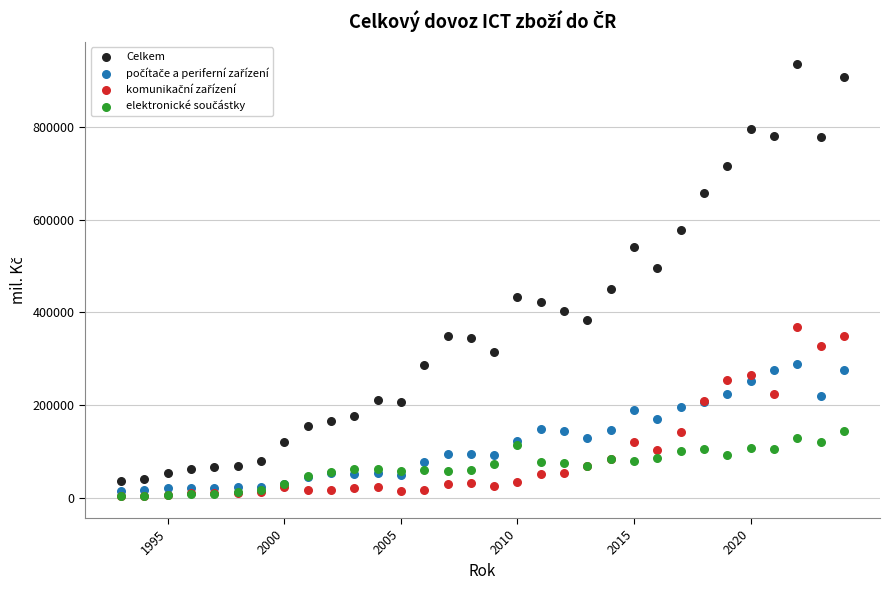

Which series reaches the maximum Y coordinate?

Celkem